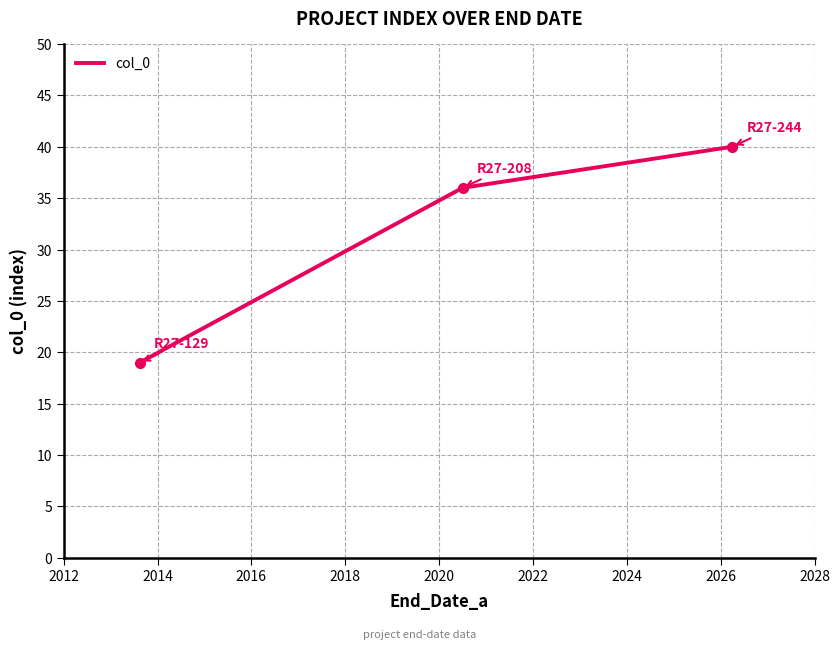

What is the average value?

32